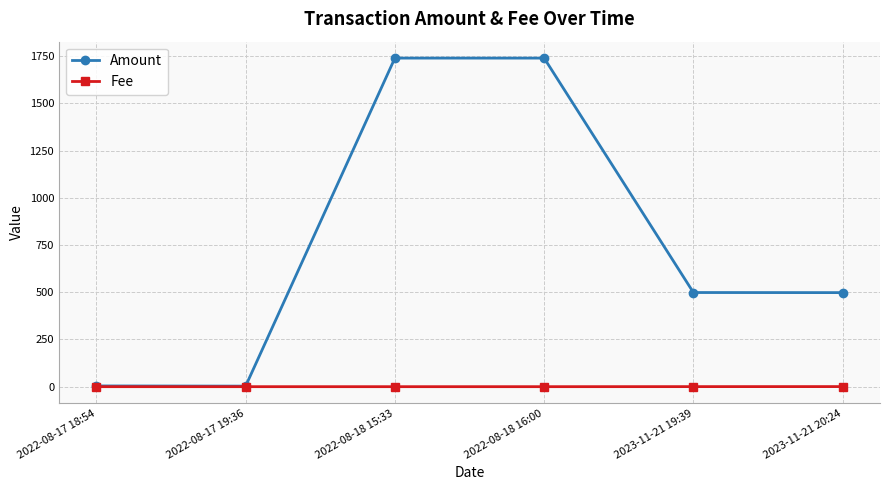

The value of Amount at 2023-11-21 20:24 is 497.9. True or false?

True